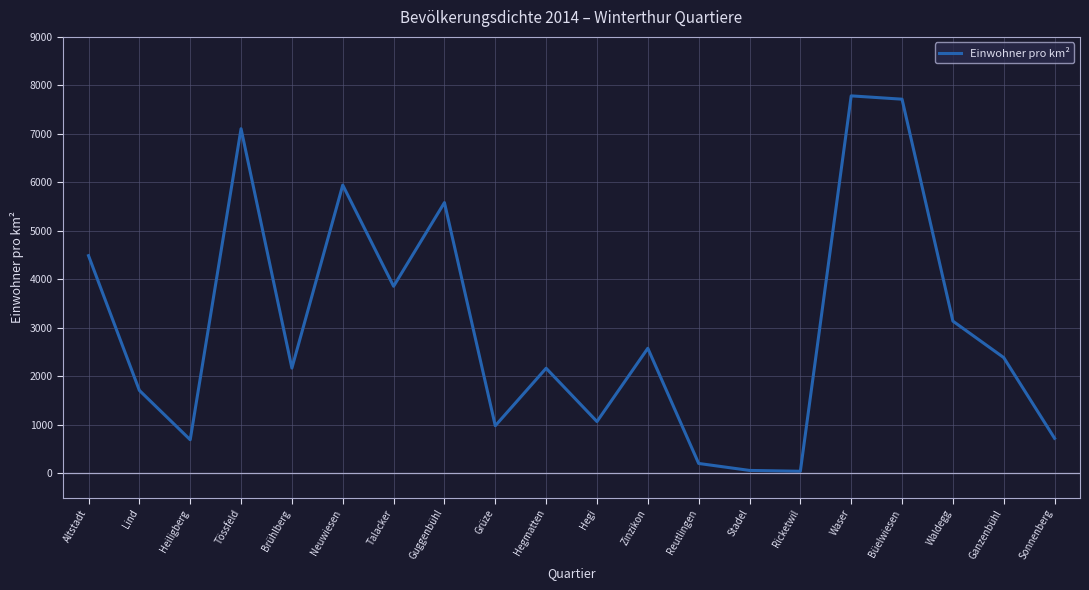

At which label is the value closest to 3915?

Talacker